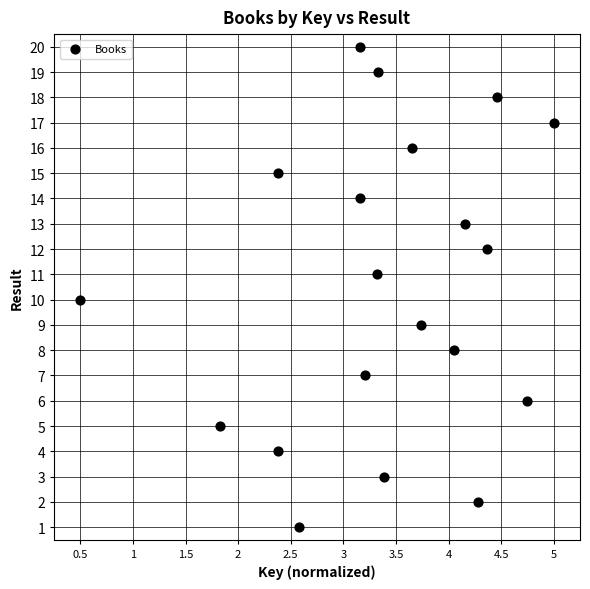

How many points are shown in the scatter plot?

20